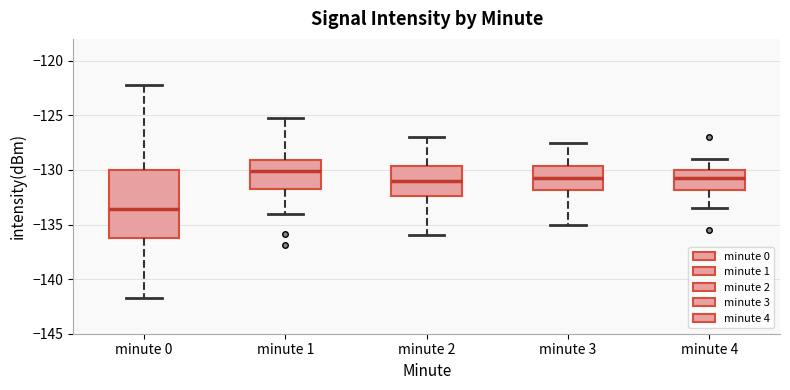

Which box's median line is the highest?

minute 1